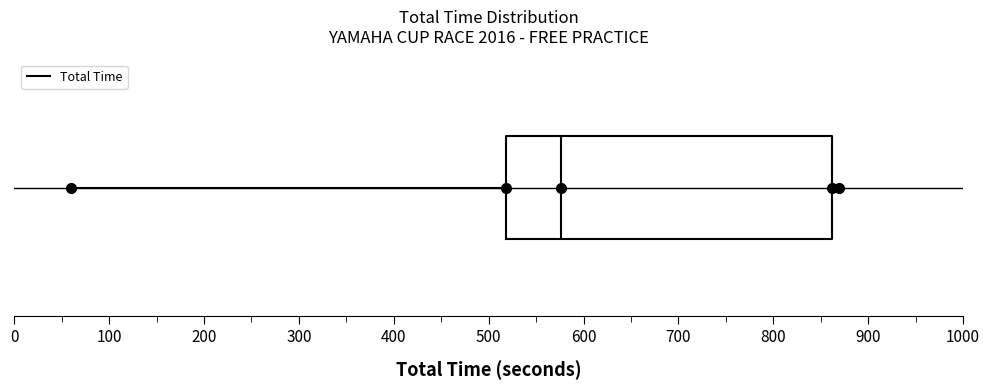

Read this box plot against the x-axis: the position of the median line, the range covered by the box, and the ends of both whiskers. The values are not printed on the chart, so give them approximately, as read against the axis.

median 580, box 520 to 860, whiskers 60 to 870